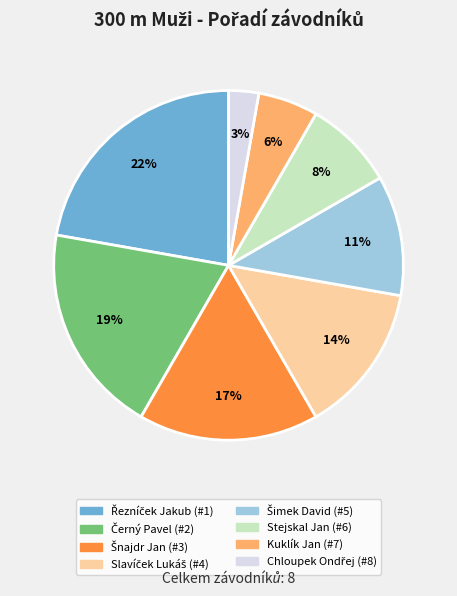

The Kuklík Jan slice represents 14% of the pie. True or false?

False